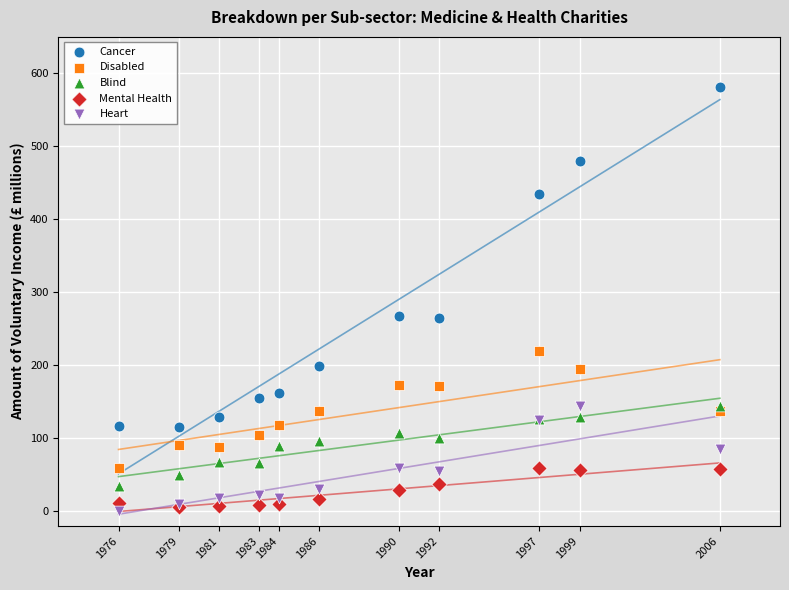

Which series reaches the minimum Y coordinate?

Heart